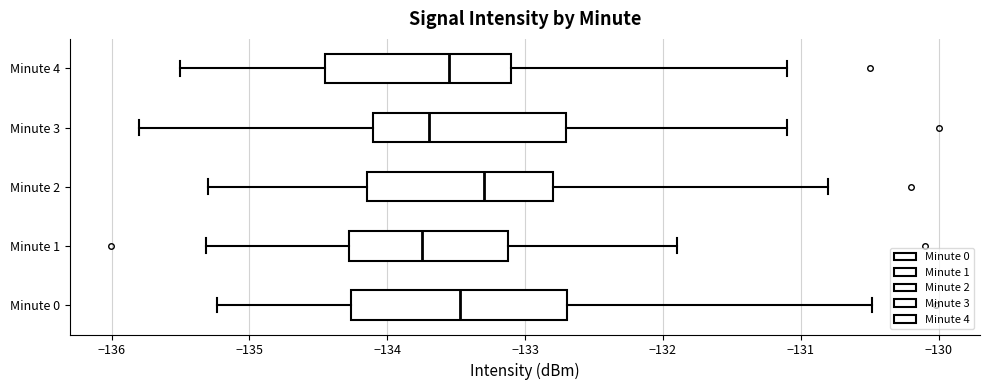

Which box is the widest, from its left edge to its right edge?

Minute 0